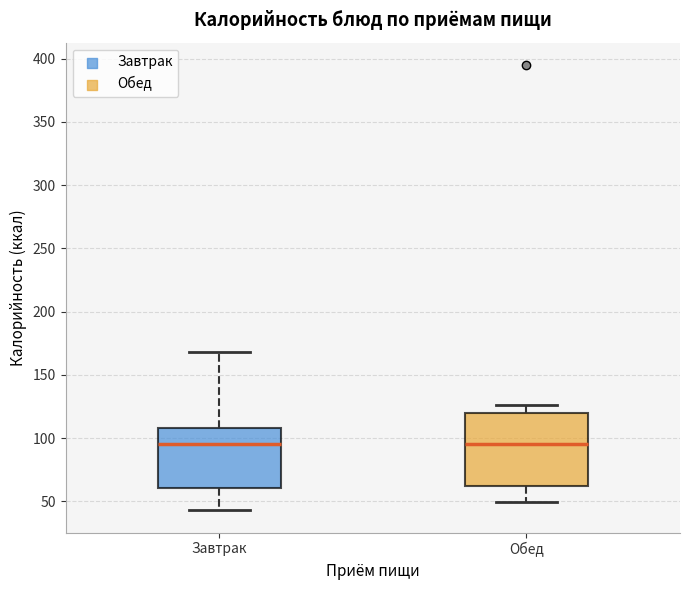

Reading left to right, read every box against the y-axis: the position of its median line, the range the box covers, and the ends of its whiskers. The values are not printed on the chart, so give them approximately, as read against the axis.

Завтрак: median 95, box 60 to 110, whiskers 45 to 170
Обед: median 95, box 60 to 120, whiskers 50 to 125